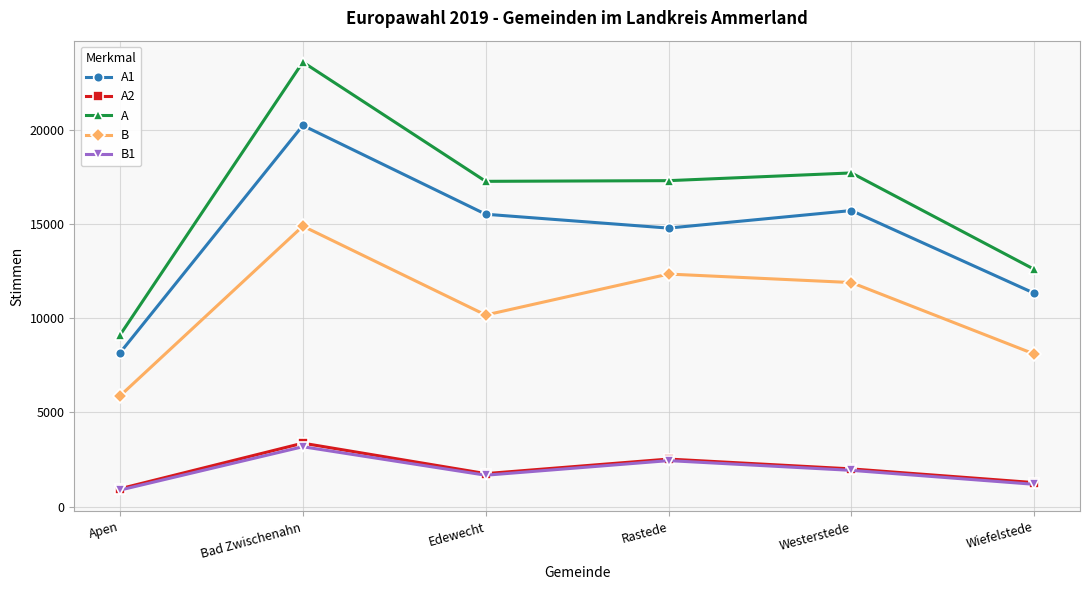

True or false: A2 and A1 intersect in this chart.

False